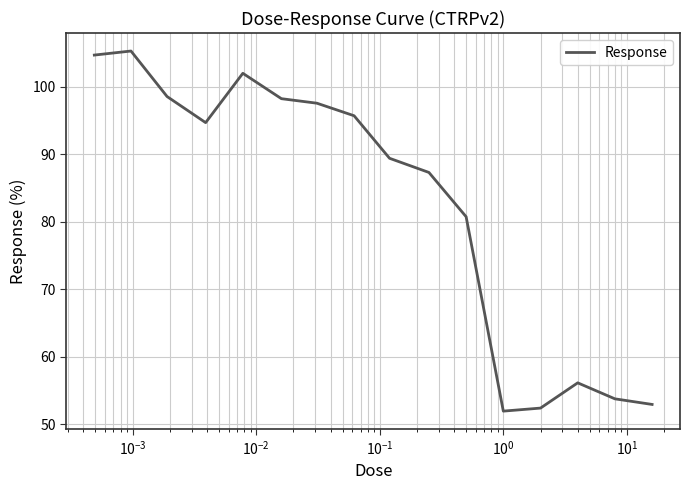

What is the maximum value shown in the chart?

105.3